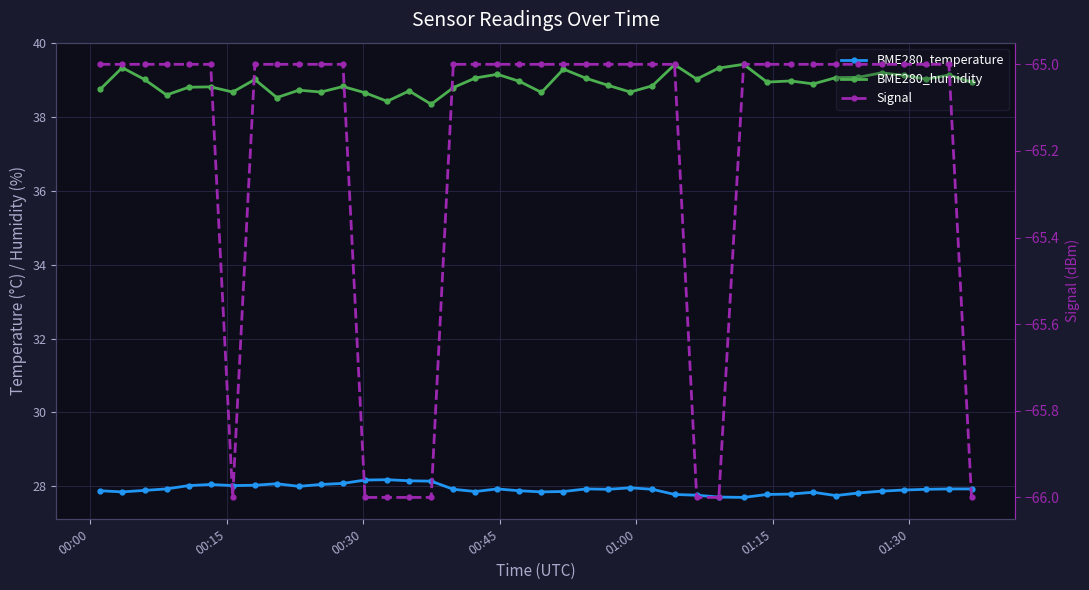

True or false: Signal and BME280_humidity intersect in this chart.

False